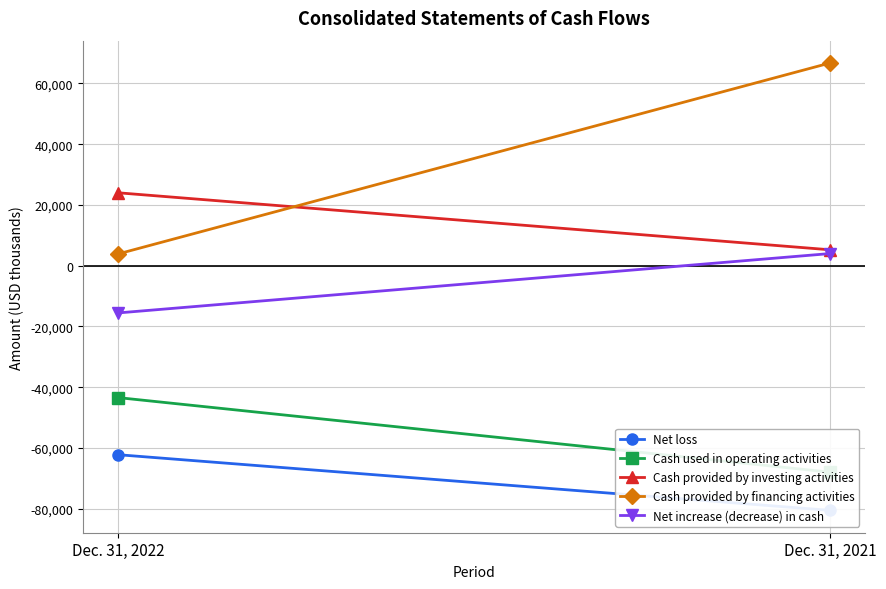

What are all the series names shown in the legend?

Net loss, Cash used in operating activities, Cash provided by investing activities, Cash provided by financing activities, Net increase (decrease) in cash